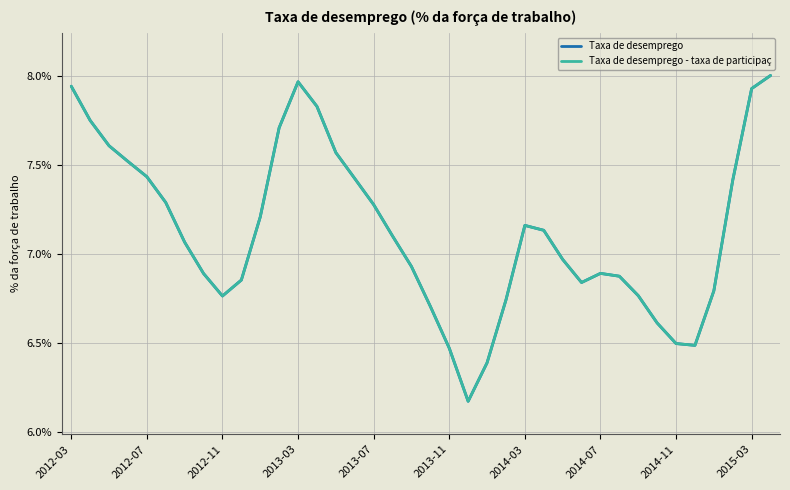

Which series has the widest spread of values?

Taxa de desemprego